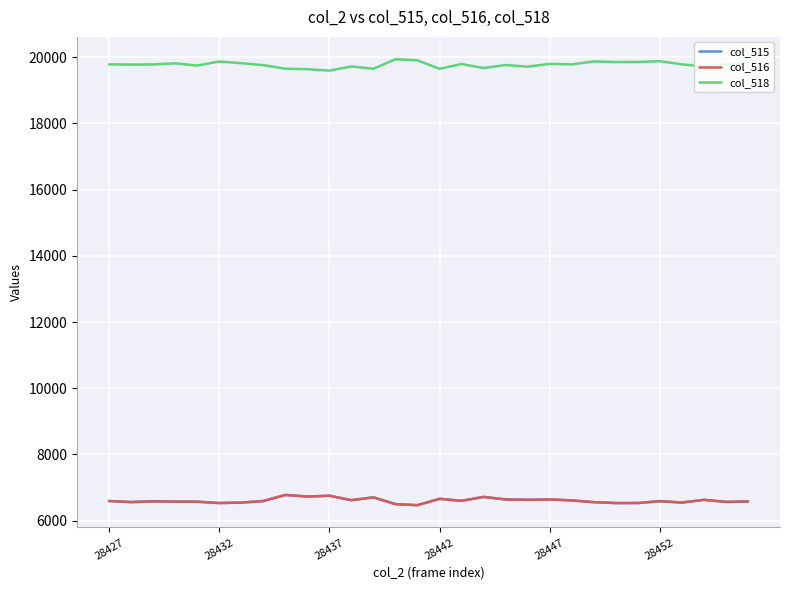

At how many categories does at least one series exceed 11415?

30